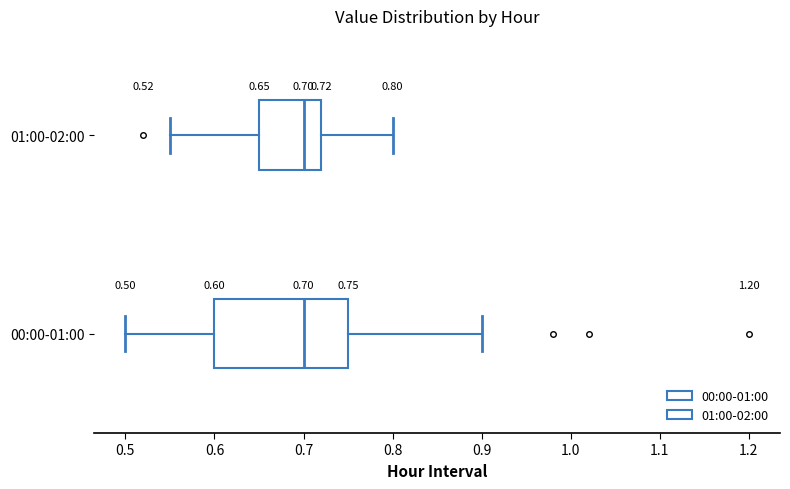

Comparing the boxes themselves (not the whiskers), which one is the widest?

00:00-01:00